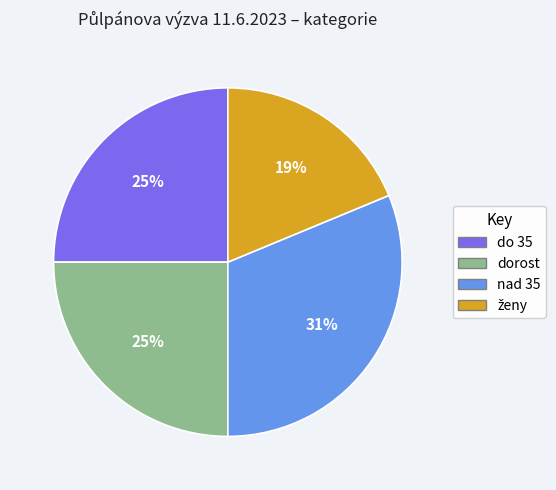

How many slices are in this pie chart?

4